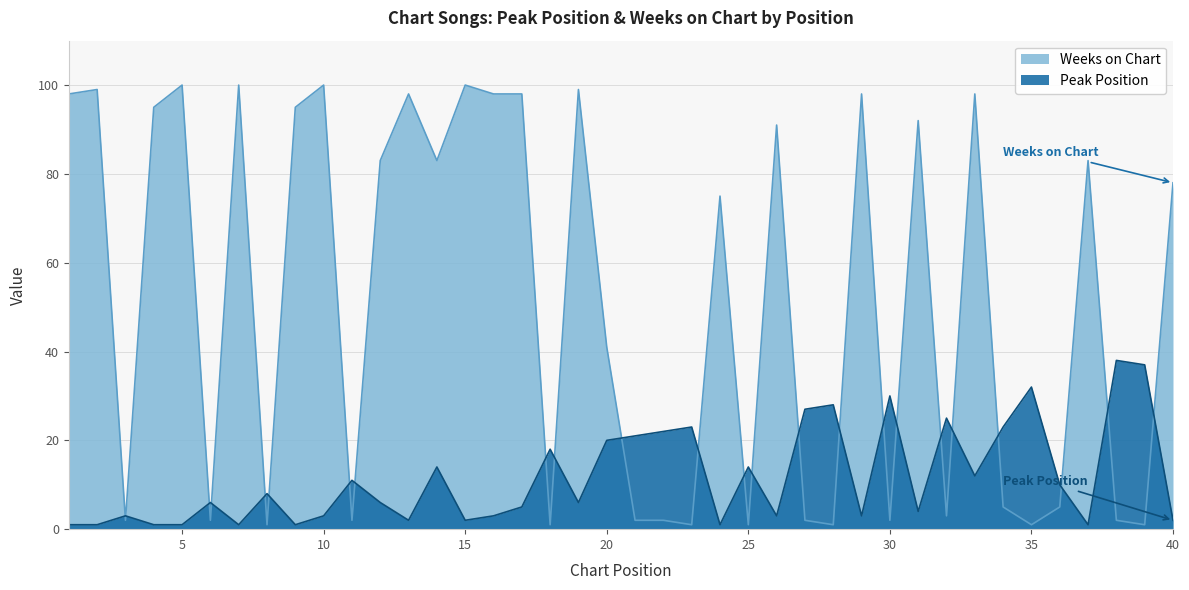

Between 4 and 13, which series saw the biggest shift?

Weeks on Chart